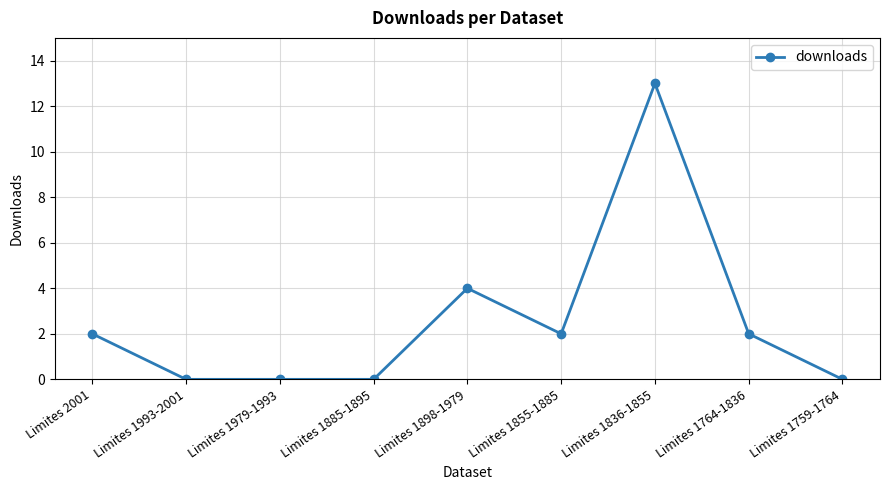

How many values are between 0 and 2?

7